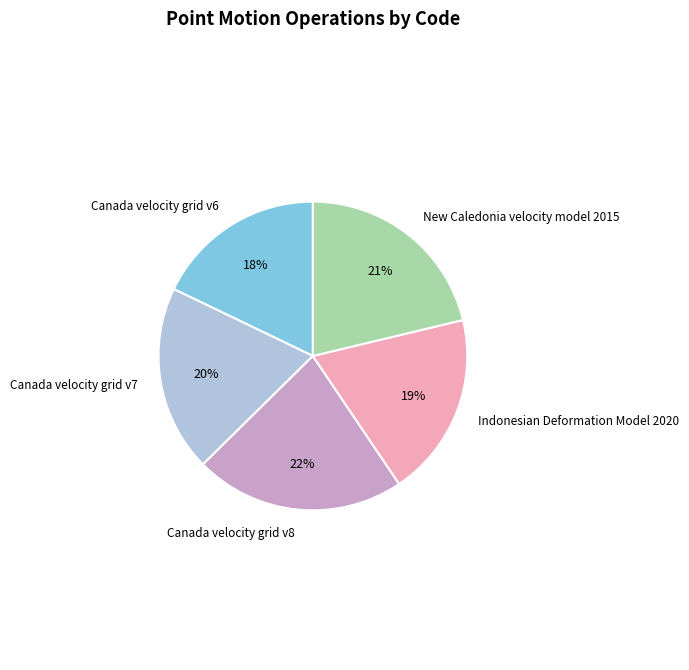

Does Indonesian Deformation Model 2020 account for over 50% of the chart?

No